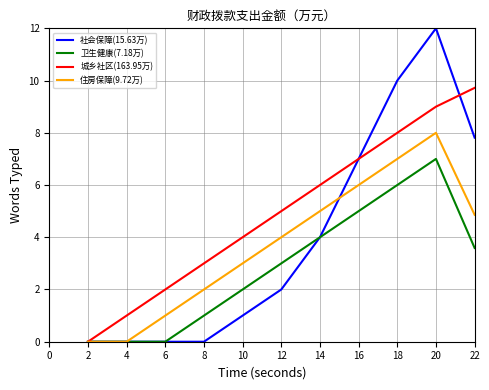

The value of 住房保障(9.72万) at 16 is 10.4. True or false?

False